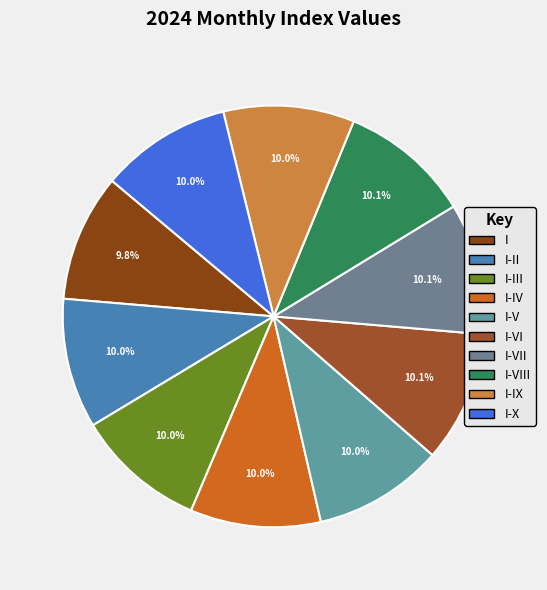

Is it true that I-II is 10% of the pie?

True